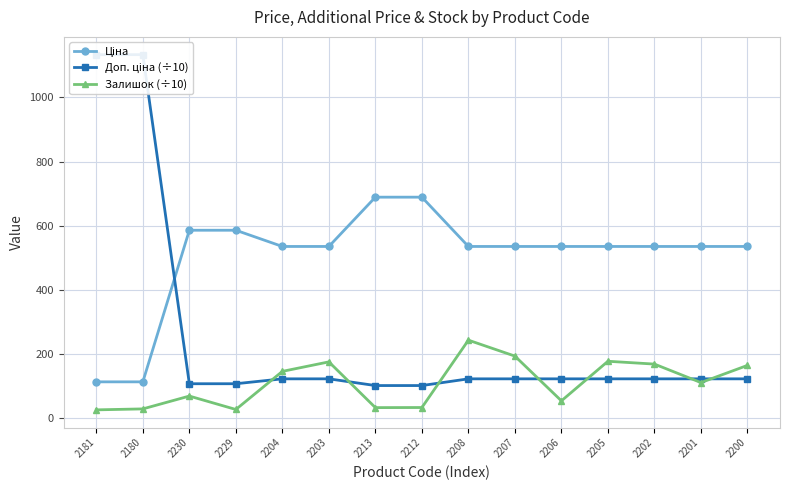

What is the value of the Залишок (÷10) point at the 6th from the left?

175.6